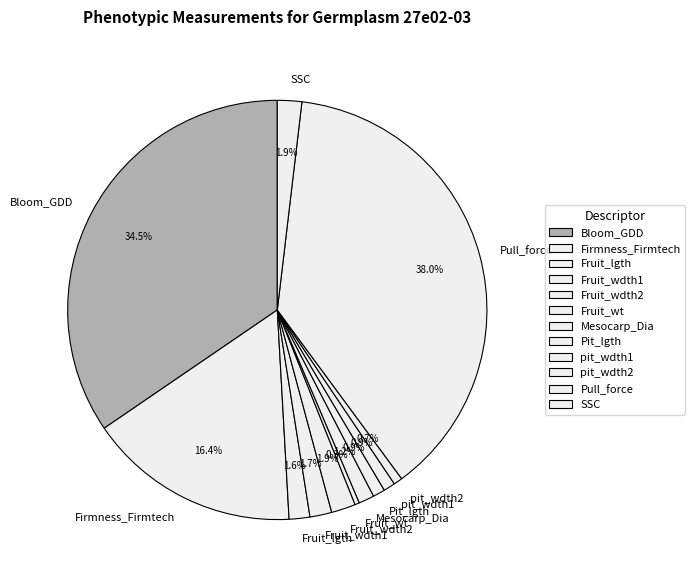

To the nearest percent, what is the combined percentage of pit_wdth1 and Fruit_wt?

1%